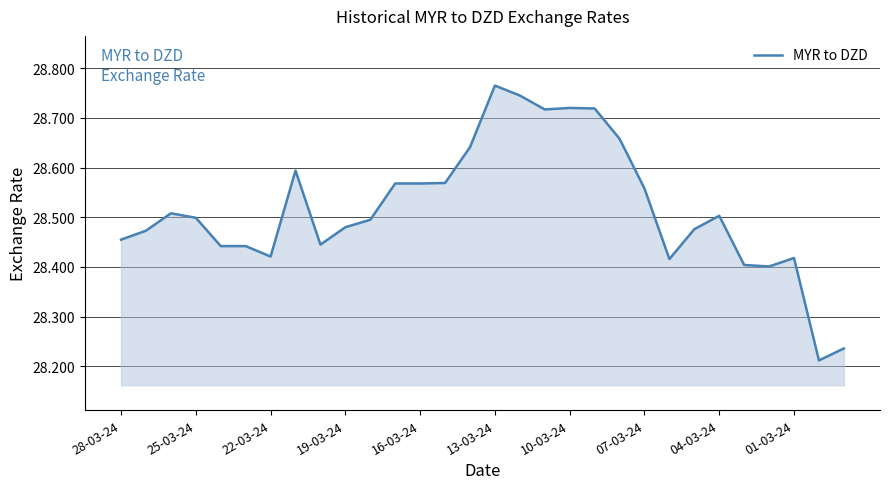

What is the difference between the maximum and minimum values?

0.6